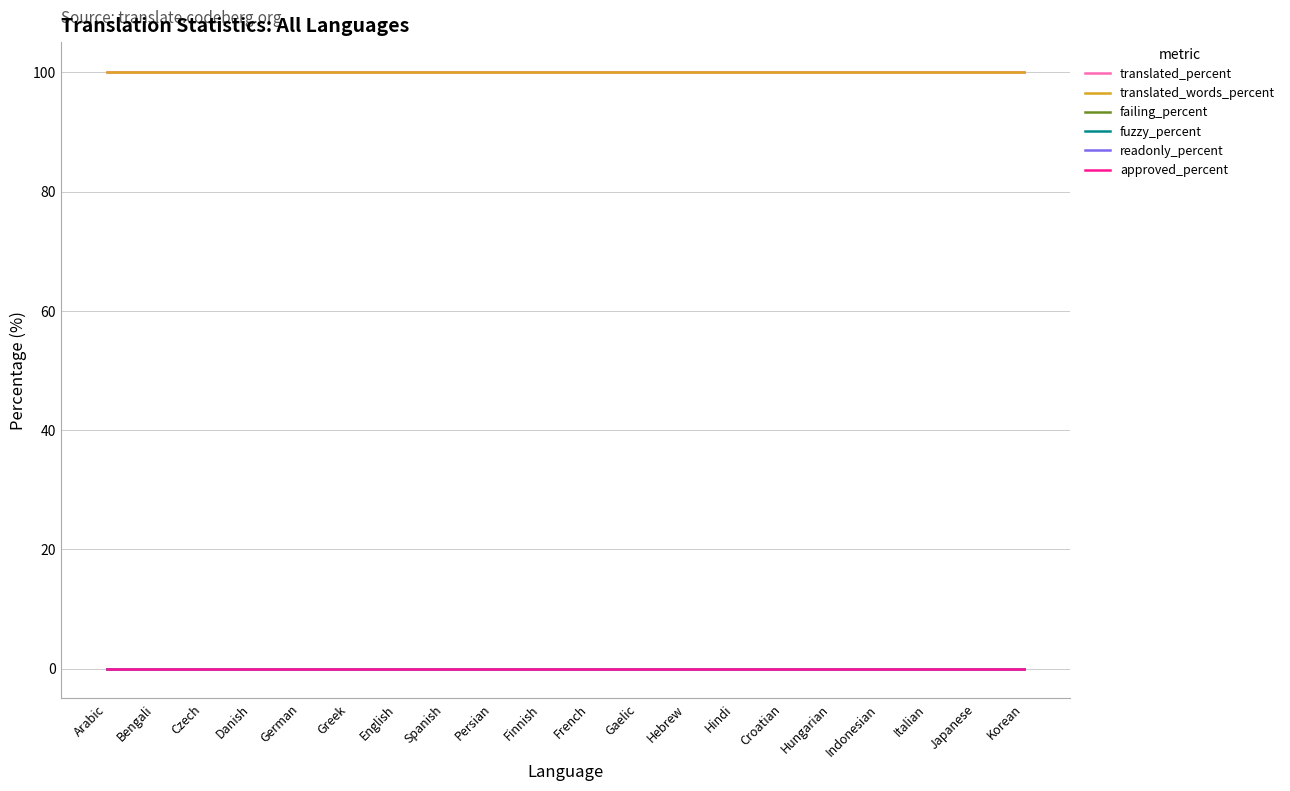

At which category is the sum across all series the highest?

Arabic